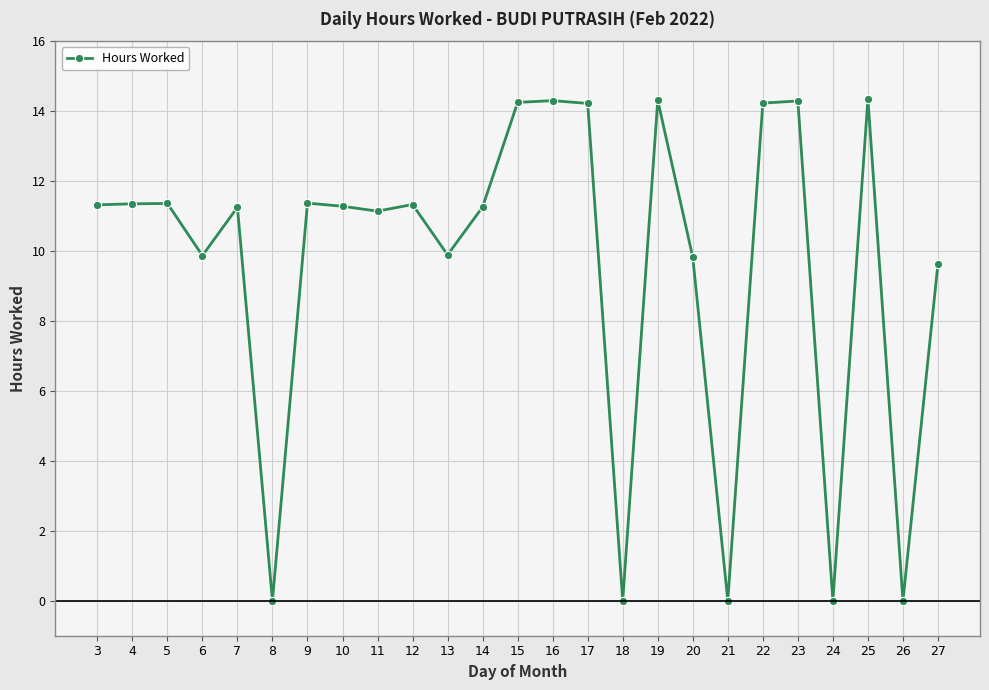

The value at 20 is 3.9. True or false?

False